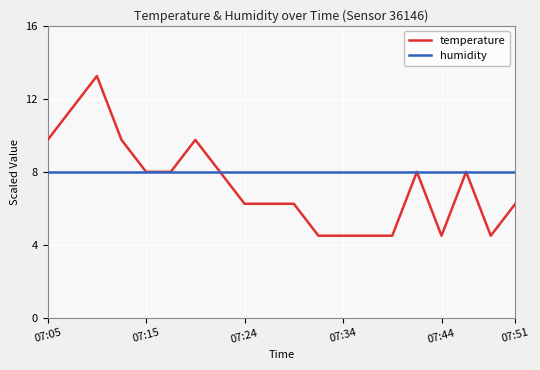

Which series has the largest range (max minus min)?

temperature